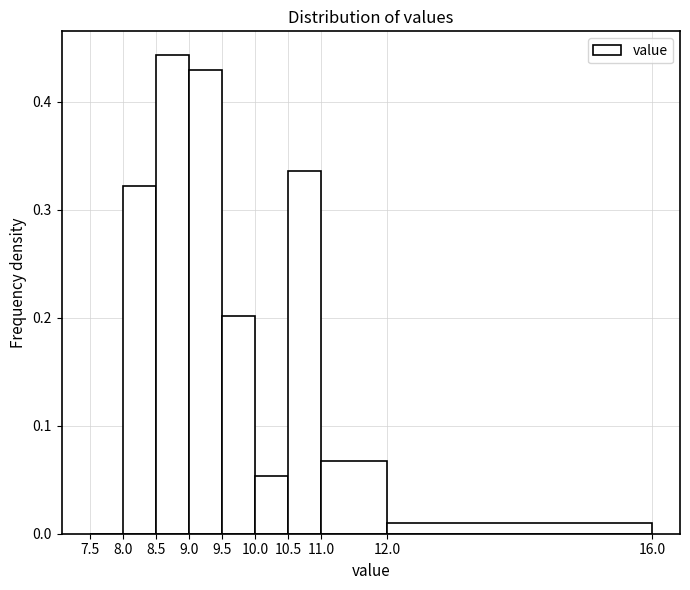

How tall is the bar that spans 11.0 to 12.0 on the x-axis? The values are not printed on the chart, so give them approximately, as read against the axis.

0.07